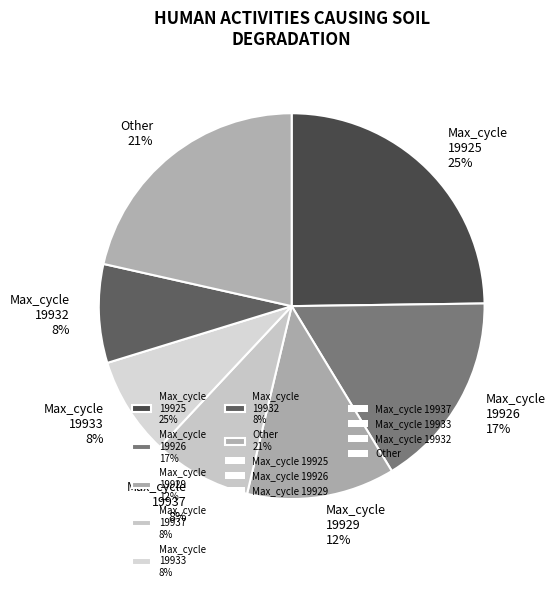

Which slice is the largest?

Max_cycle 19925 25%